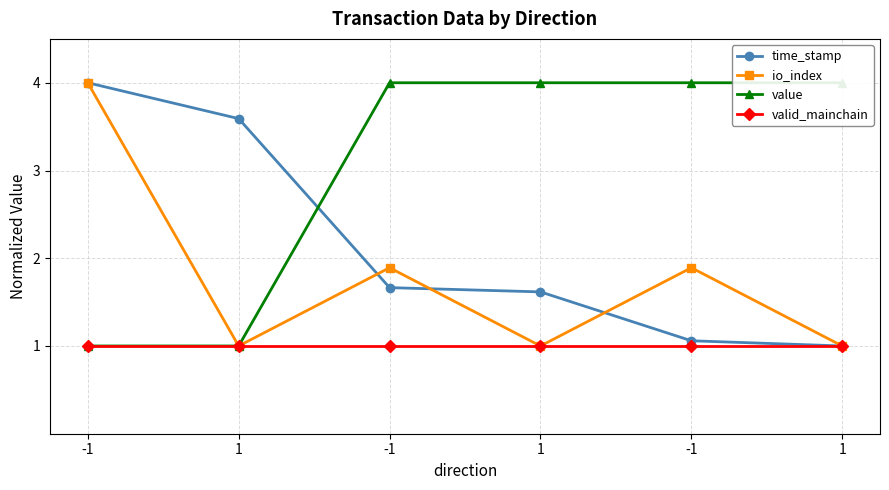

What is the total value across all series at -1?

10.0